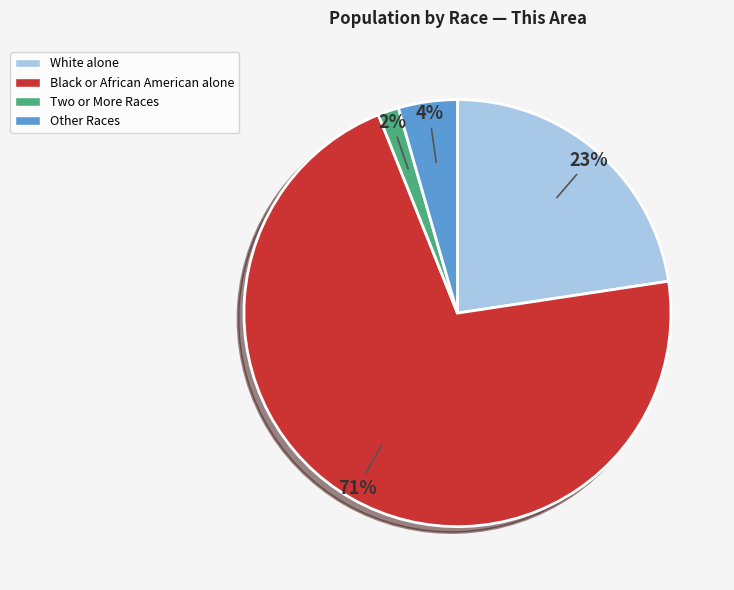

The Other Races slice represents 5% of the pie. True or false?

True